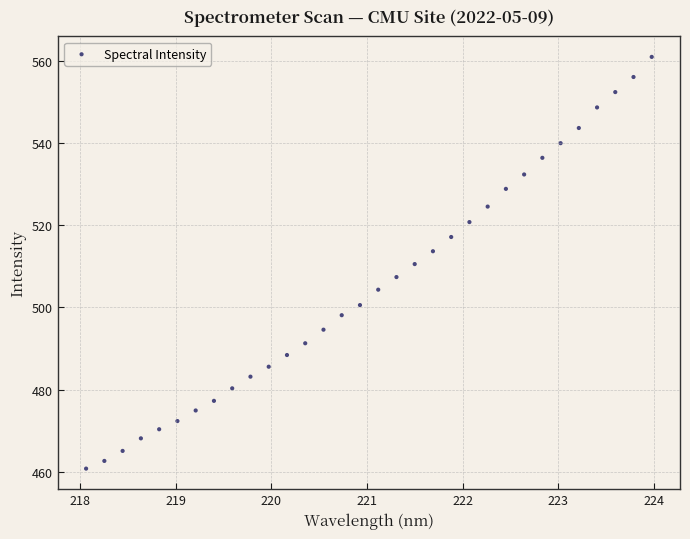

What is the range of X values (max minus min)?

5.9